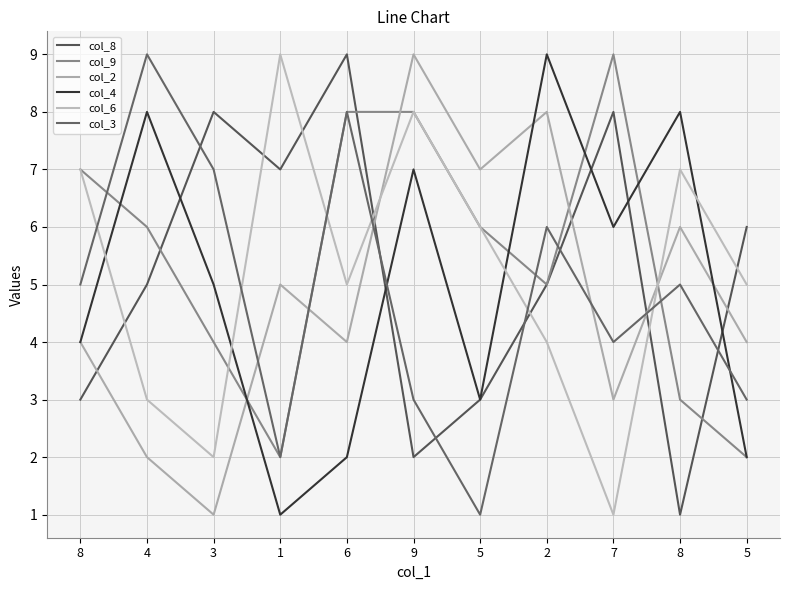

Does the chart have visible grid lines?

Yes